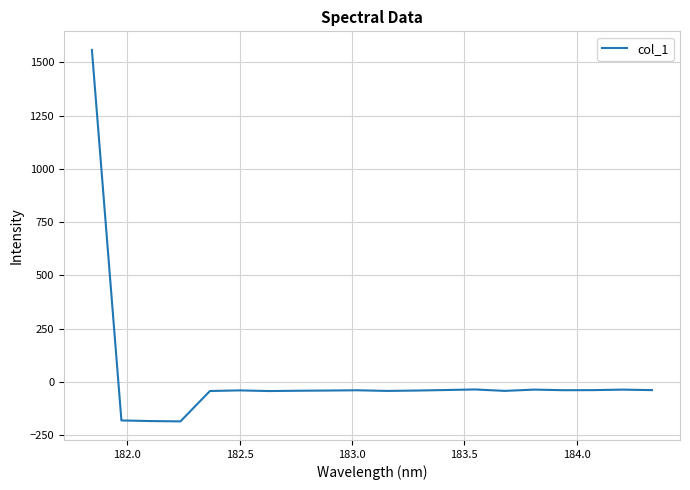

What is the smallest value displayed?

-185.6